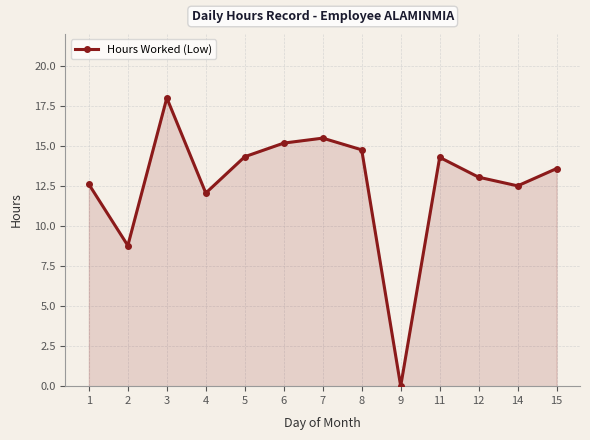

Reading left to right, what are all the values shown in this chart?

12.6	8.8	18.0	12.1	14.3	15.2	15.5	14.8	0.0	14.3	13.1	12.5	13.6